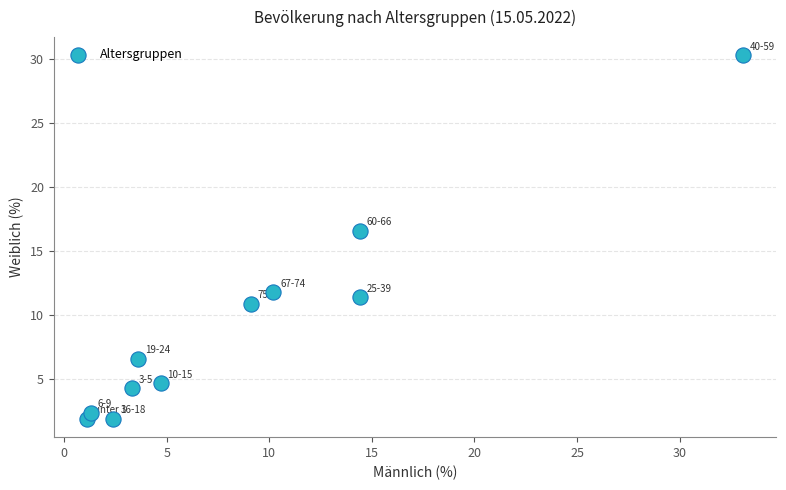

What is the range of Y values (max minus min)?

28.4